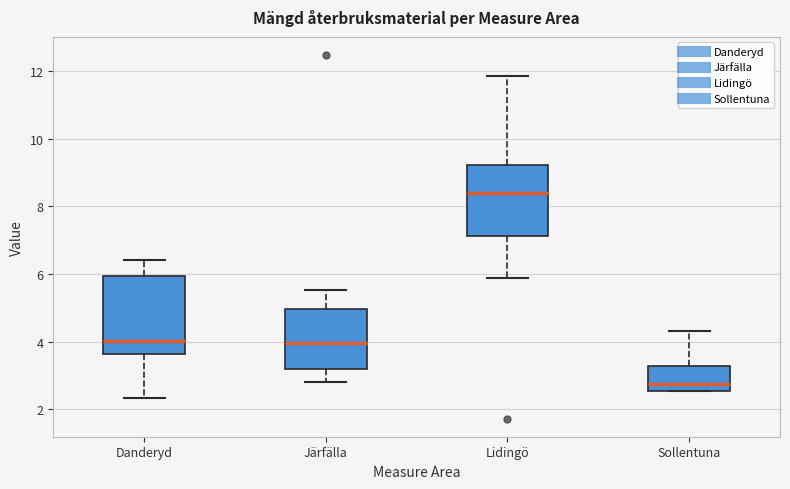

Which box is the tallest, from its lower edge to its upper edge?

Danderyd